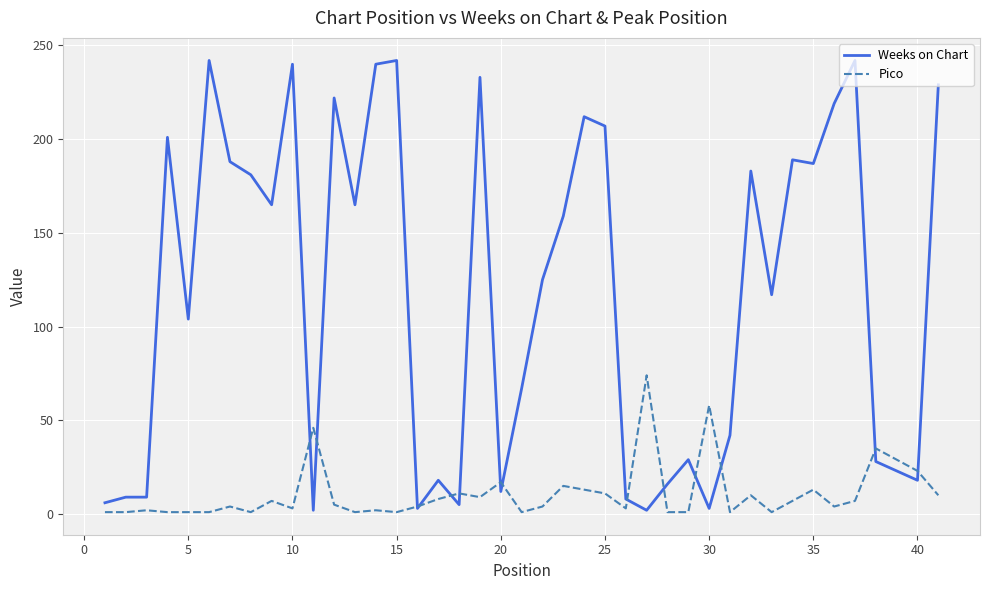

Which series has the largest range (max minus min)?

Weeks on Chart